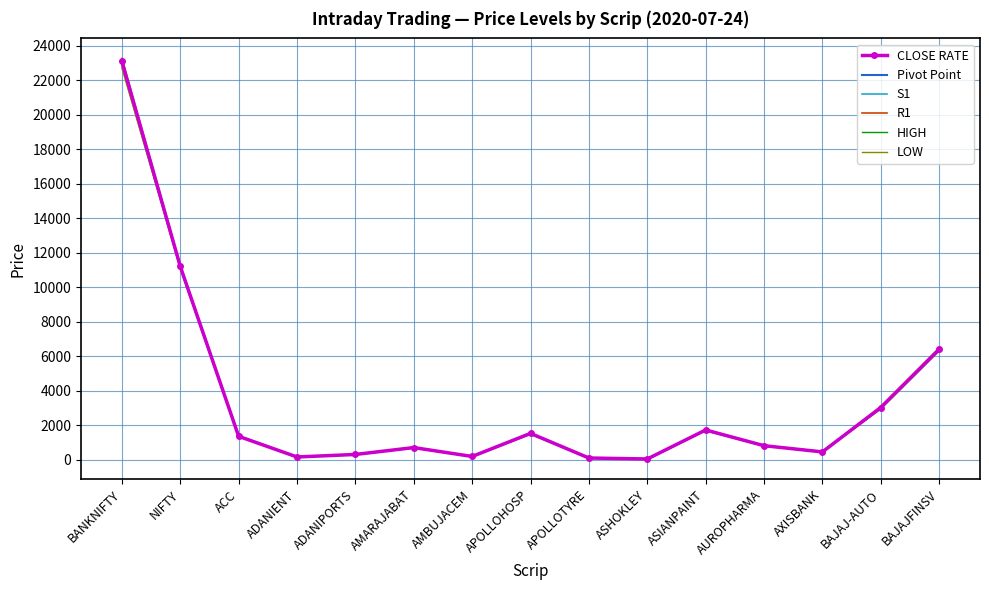

The value of LOW at AXISBANK is 460.6. True or false?

True